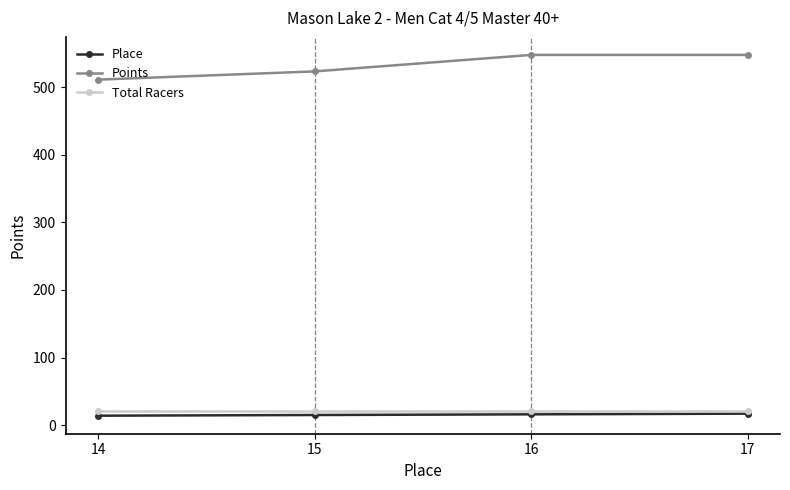

What is the maximum value for Place?

17.0